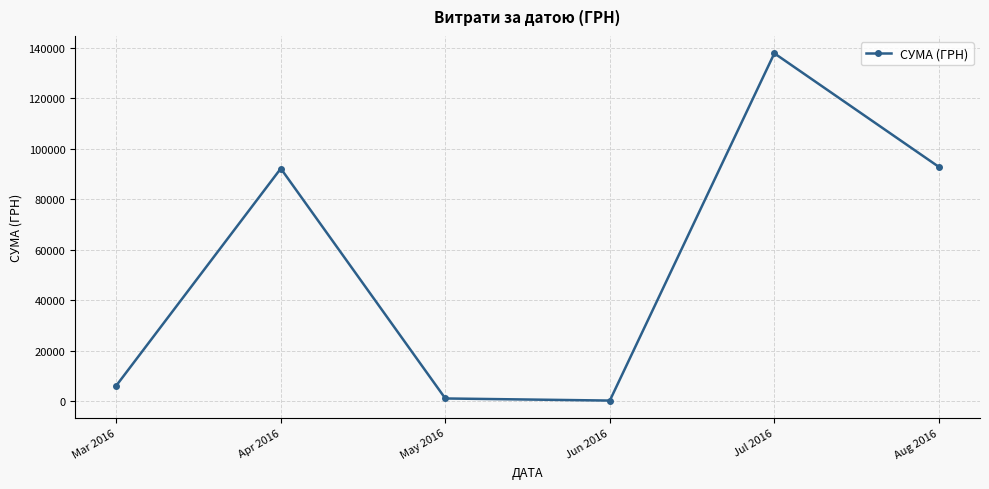

What position from the right is Apr 2016?

5